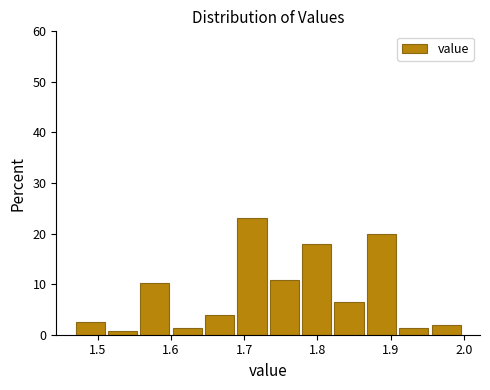

Reading left to right, list every bar in this chart as the range it spans on the x-axis followed by its height. Neither the bar edges nor the heights are printed on the chart, so give them approximately, as read against the axes.

1.47 to 1.51: 3
1.51 to 1.56: under 1
1.56 to 1.60: 10
1.60 to 1.65: 1
1.65 to 1.69: 4
1.69 to 1.74: 23
1.74 to 1.78: 11
1.78 to 1.82: 18
1.82 to 1.87: 6
1.87 to 1.91: 20
1.91 to 1.96: 1
1.96 to 2.00: 2